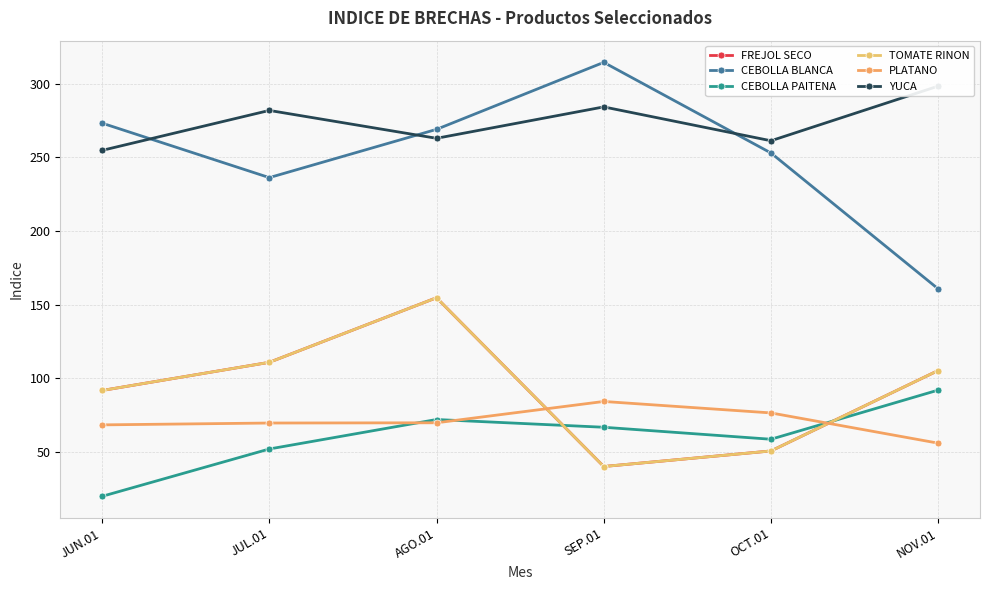

Where is TOMATE RINON nearest to the value 97?

JUN.01